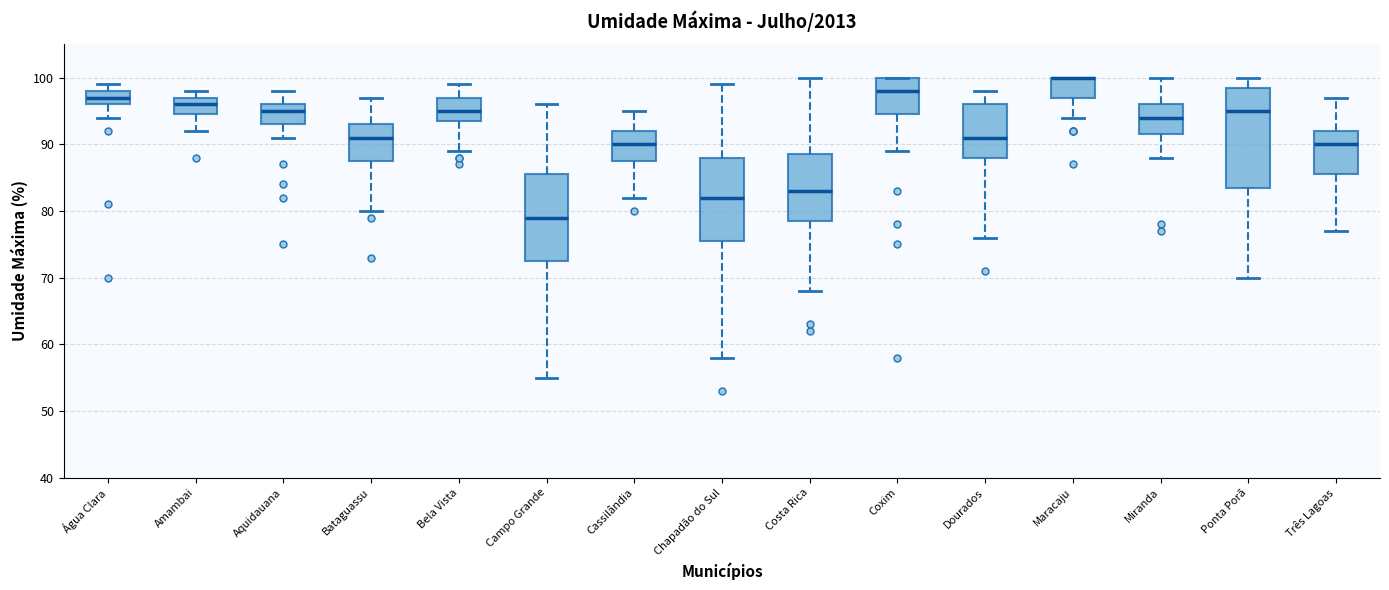

Reading left to right, transcribe this box plot: for each box, give where its median line is, the range the box spans, and where its two whiskers end, as read against the y-axis. The values are not printed on the chart, so give them approximately, as read against the axis.

Água Clara: median 97, box 96 to 98, whiskers 94 to 99
Amambai: median 96, box 95 to 97, whiskers 92 to 98
Aquidauana: median 95, box 93 to 96, whiskers 91 to 98
Bataguassu: median 91, box 88 to 93, whiskers 80 to 97
Bela Vista: median 95, box 94 to 97, whiskers 89 to 99
Campo Grande: median 79, box 73 to 86, whiskers 55 to 96
Cassilândia: median 90, box 88 to 92, whiskers 82 to 95
Chapadão do Sul: median 82, box 76 to 88, whiskers 58 to 99
Costa Rica: median 83, box 79 to 89, whiskers 68 to 100
Coxim: median 98, box 95 to 100, whiskers 89 to 100
Dourados: median 91, box 88 to 96, whiskers 76 to 98
Maracaju: median 100 (drawn on the box's upper edge), box 97 to 100, whiskers 94 to 100
Miranda: median 94, box 92 to 96, whiskers 88 to 100
Ponta Porã: median 95, box 84 to 99, whiskers 70 to 100
Três Lagoas: median 90, box 86 to 92, whiskers 77 to 97